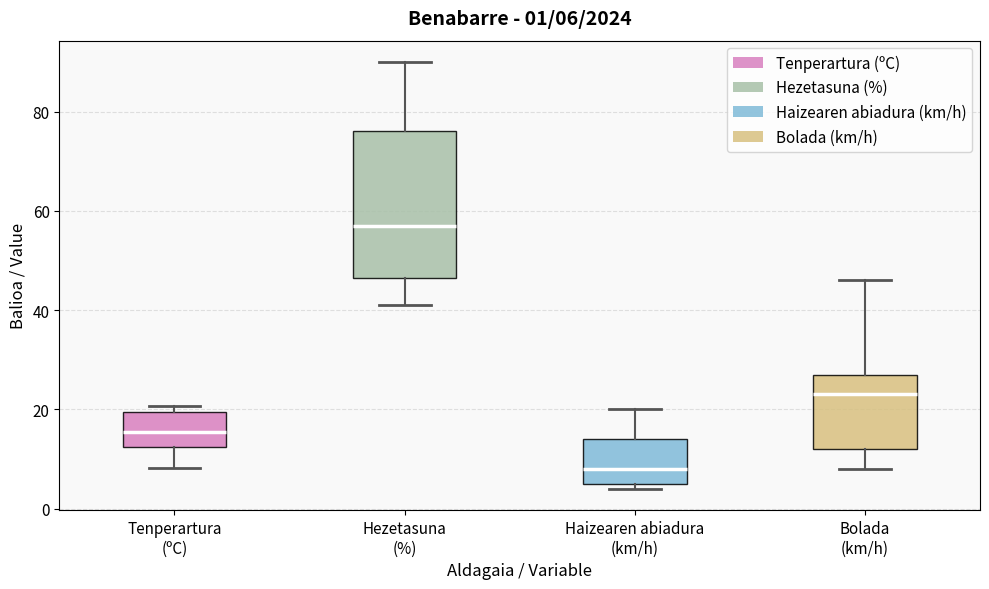

Which box has the highest median line?

Hezetasuna (%)